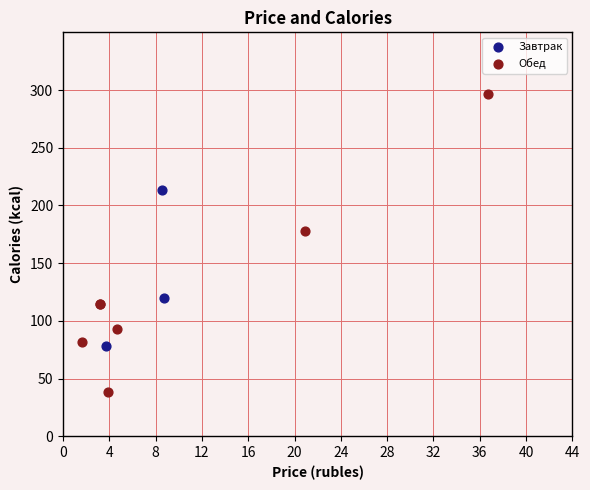

Which series reaches the minimum Y coordinate?

Обед